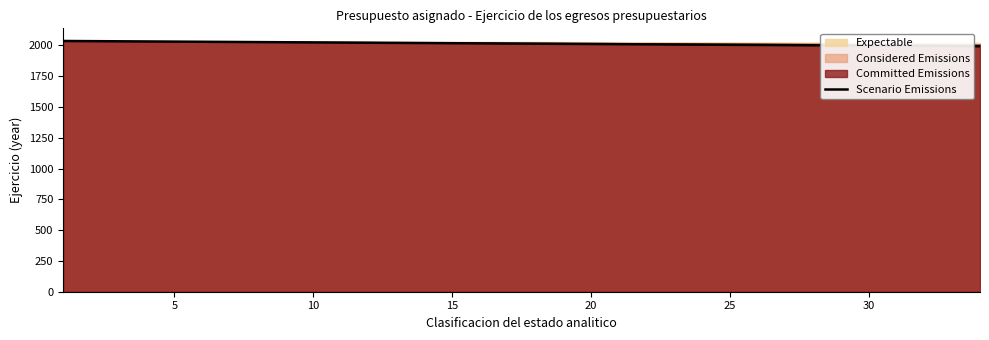

What is the average value?

2015.2